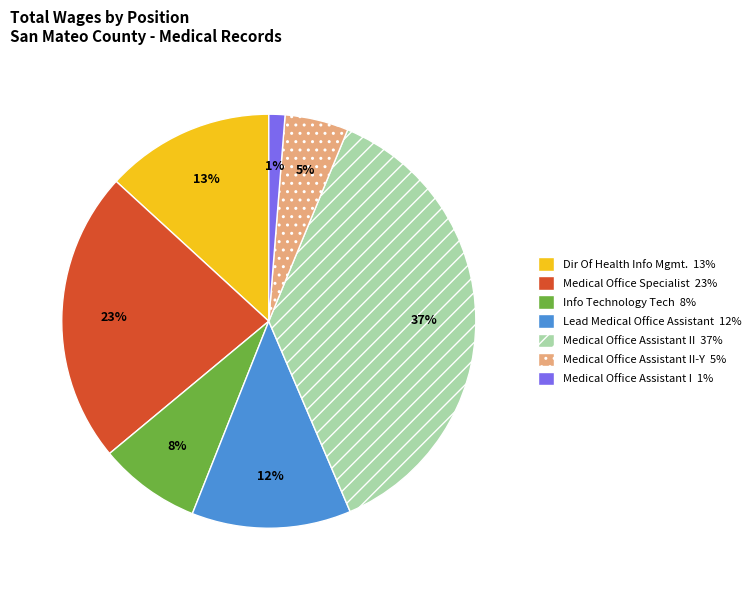

Count the number of slices in the pie.

7